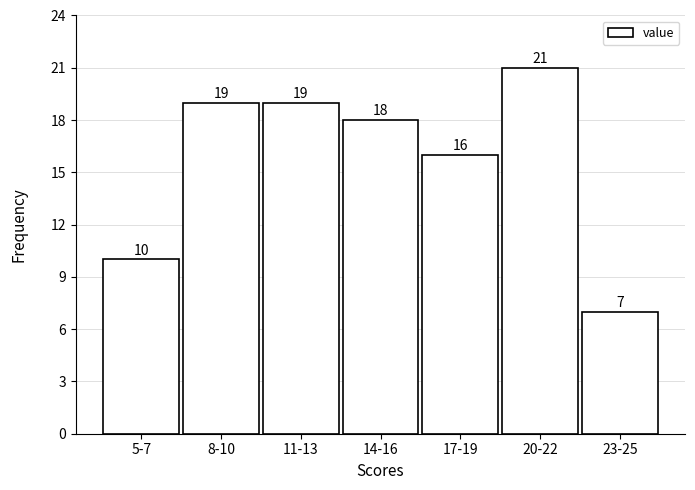

Reading right to left, list all the values displayed in this chart.

23-25=7	20-22=21	17-19=16	14-16=18	11-13=19	8-10=19	5-7=10